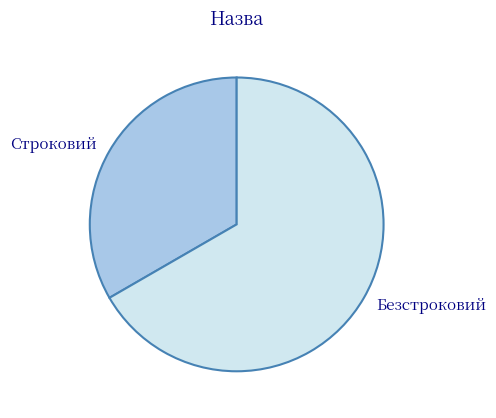

Is Безстроковий the majority of the pie?

Yes